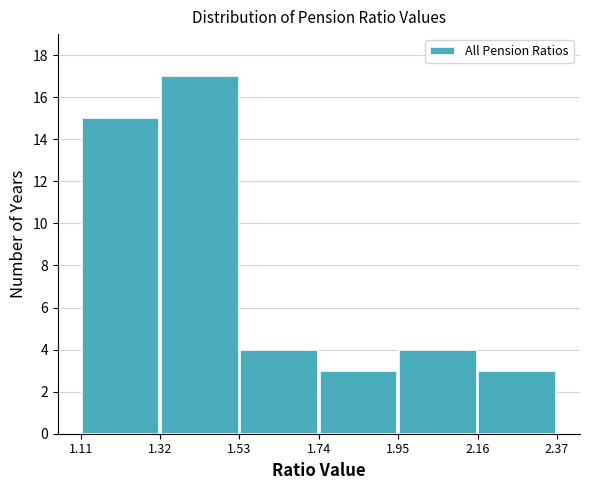

Which range on the x-axis has the tallest bar?

1.32 to 1.53